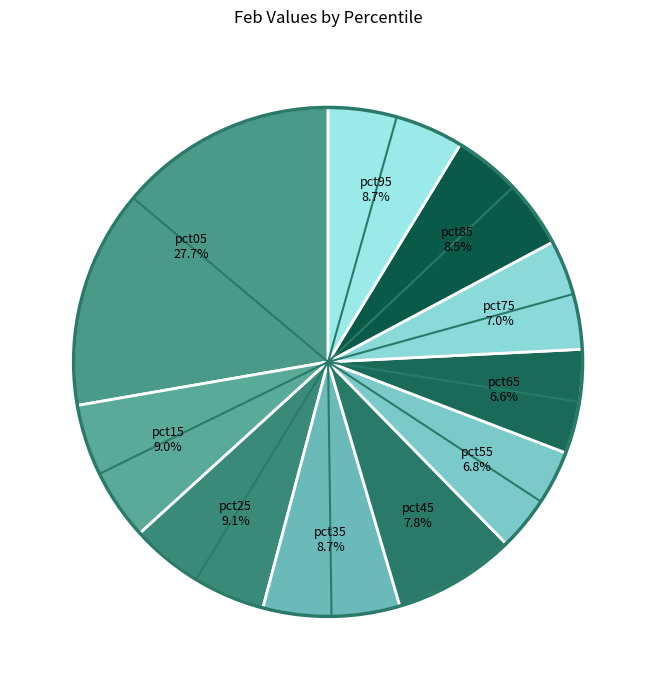

Which category has the biggest portion of the pie?

pct05